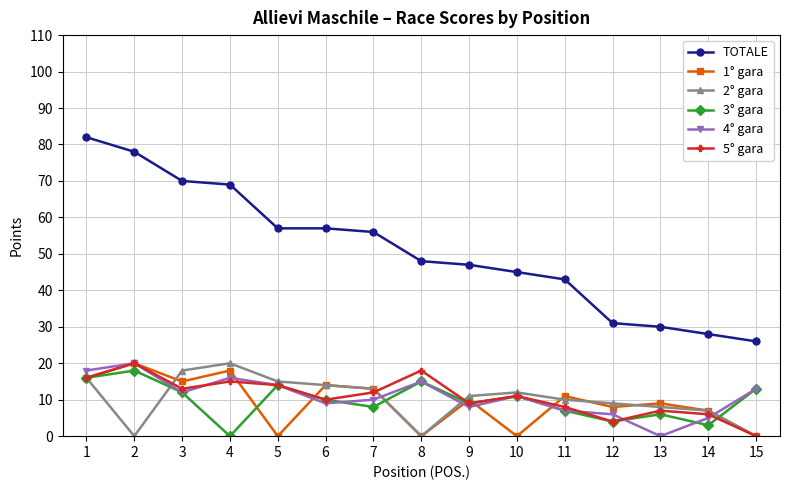

What is the difference between the maximum and minimum values in the 5° gara series?

20